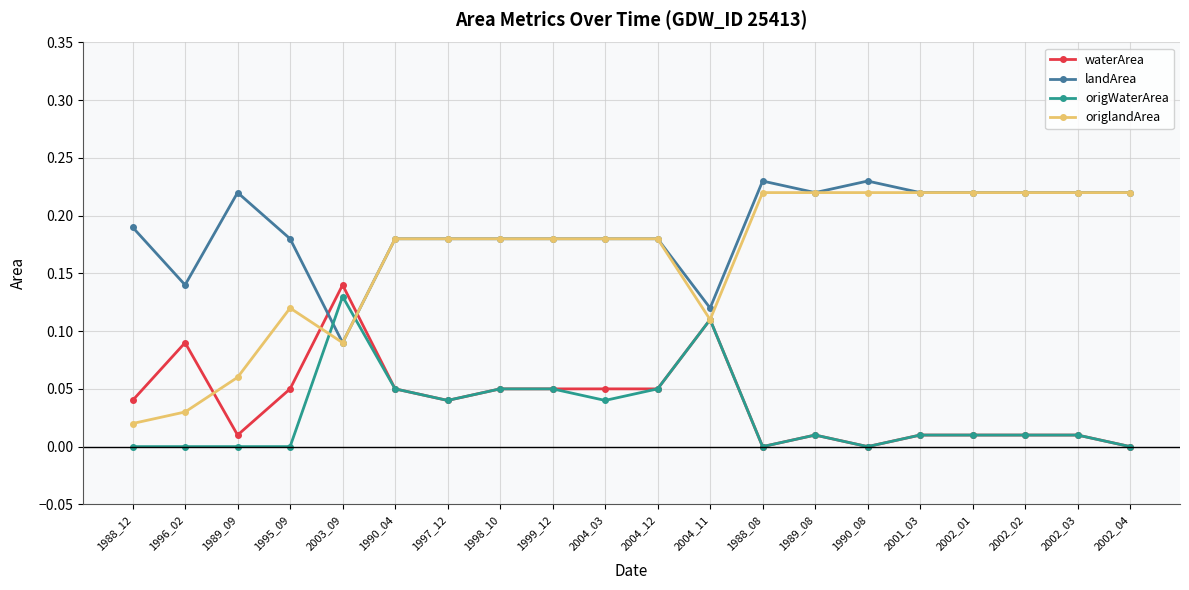

True or false: landArea and waterArea cross at least once.

True